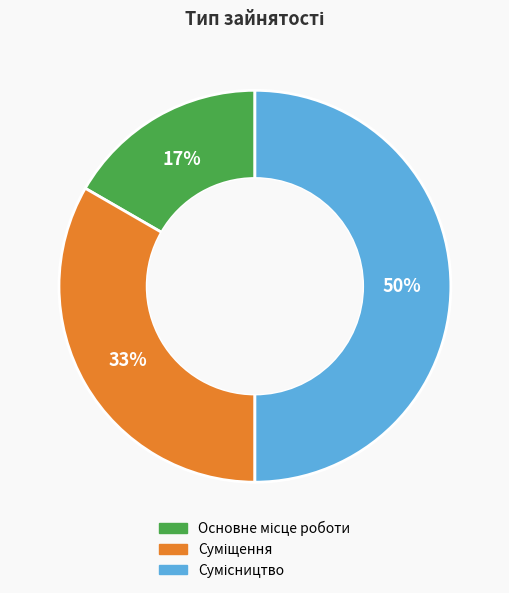

How many slices are in this pie chart?

3